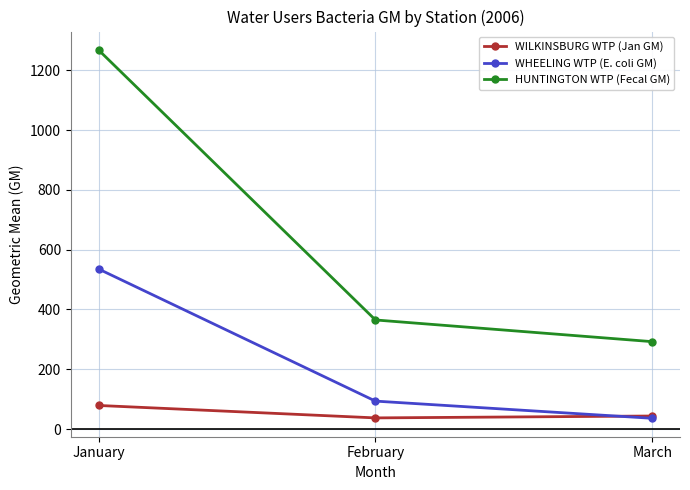

What is the smallest value displayed?

35.9